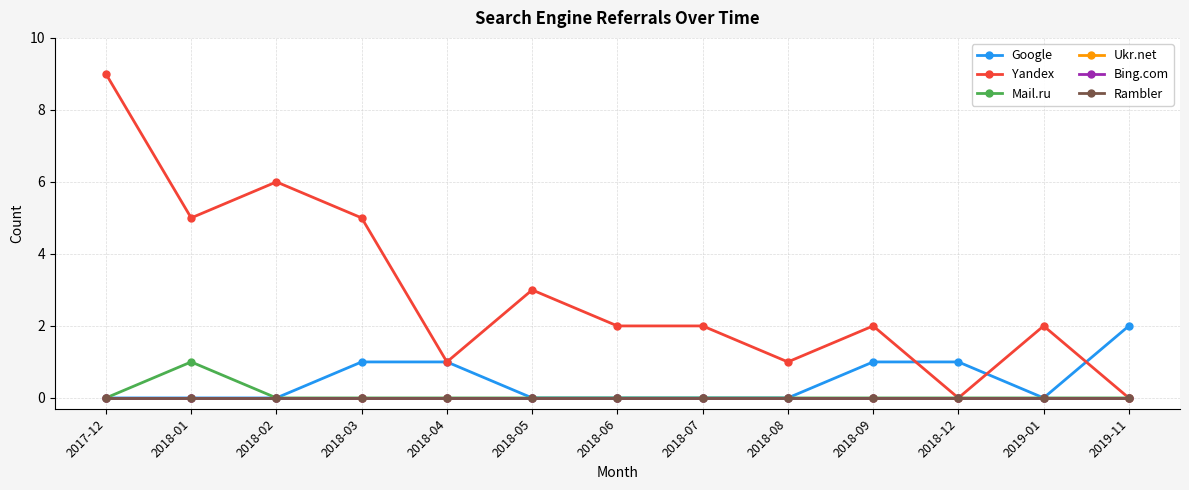

What is the difference between the maximum and minimum values in the Mail.ru series?

1